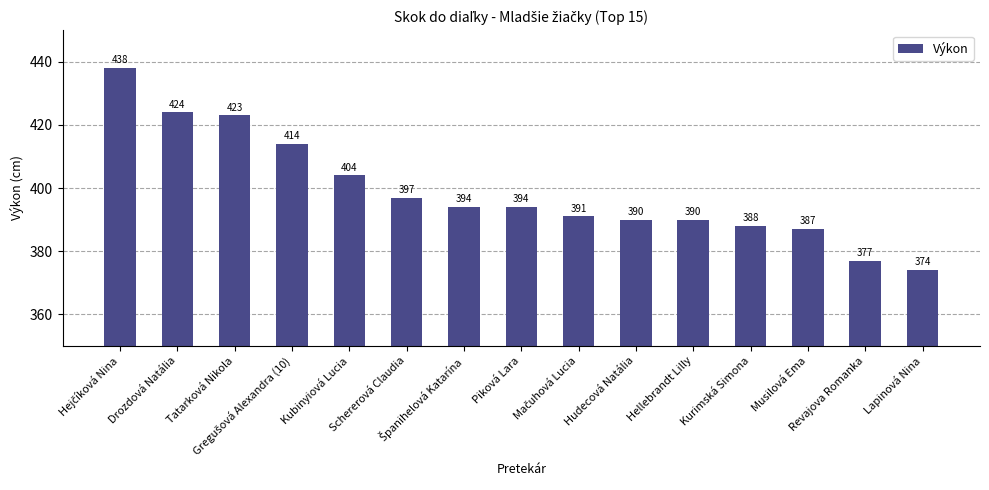

What is the maximum value shown in the chart?

438